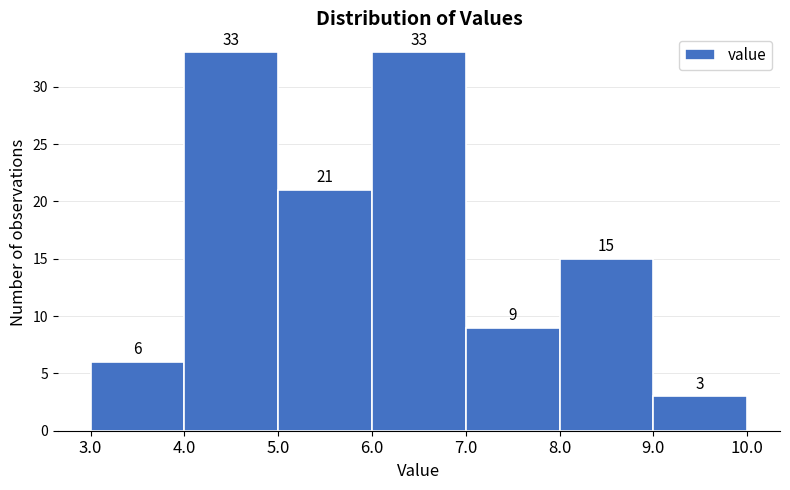

Reading left to right, transcribe this chart: for each bar, give the range it covers on the x-axis and its height.

3.0 to 4.0: 6
4.0 to 5.0: 33
5.0 to 6.0: 21
6.0 to 7.0: 33
7.0 to 8.0: 9
8.0 to 9.0: 15
9.0 to 10.0: 3